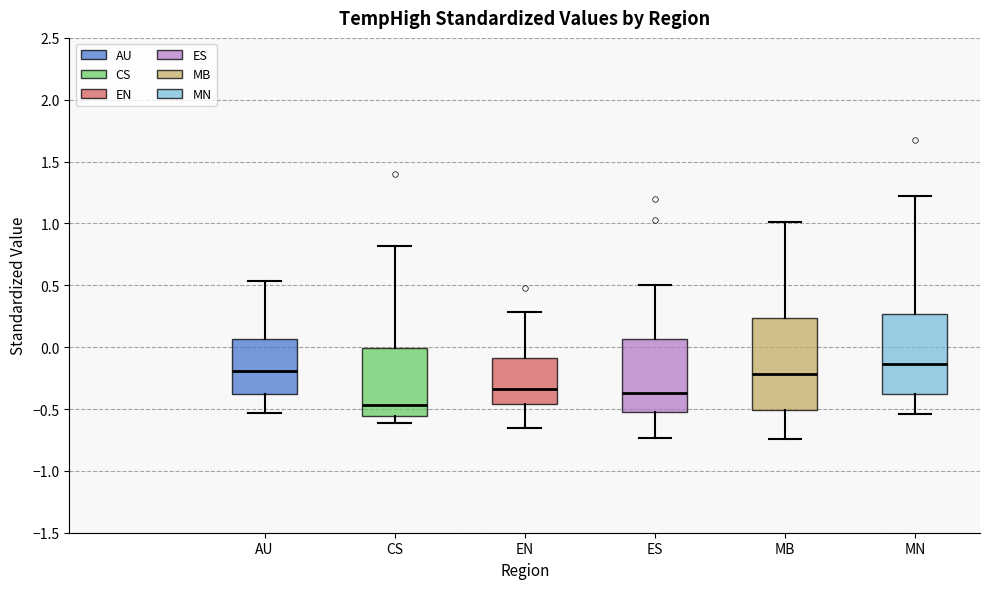

Reading left to right, transcribe this box plot: for each box, give where its median line is, the range the box spans, and where its two whiskers end, as read against the y-axis. The values are not printed on the chart, so give them approximately, as read against the axis.

AU: median -0.20, box -0.40 to 0.05, whiskers -0.55 to 0.55
CS: median -0.45, box -0.55 to 0.00, whiskers -0.60 to 0.80
EN: median -0.35, box -0.45 to -0.10, whiskers -0.65 to 0.30
ES: median -0.35, box -0.55 to 0.05, whiskers -0.75 to 0.50
MB: median -0.20, box -0.50 to 0.25, whiskers -0.75 to 1.00
MN: median -0.15, box -0.40 to 0.25, whiskers -0.55 to 1.20